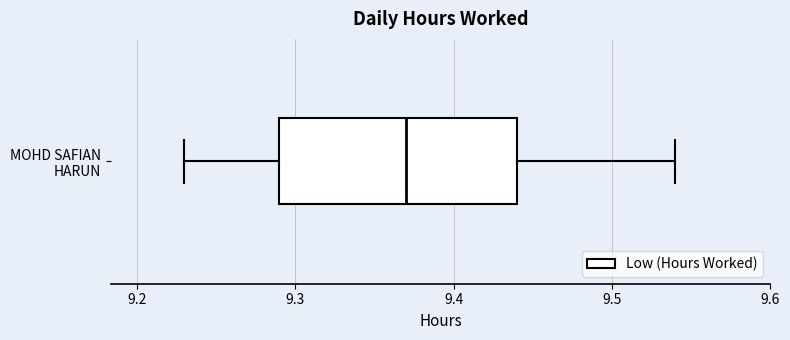

Read this box plot against the x-axis: the position of the median line, the range covered by the box, and the ends of both whiskers. The values are not printed on the chart, so give them approximately, as read against the axis.

median 9.37, box 9.29 to 9.44, whiskers 9.23 to 9.54